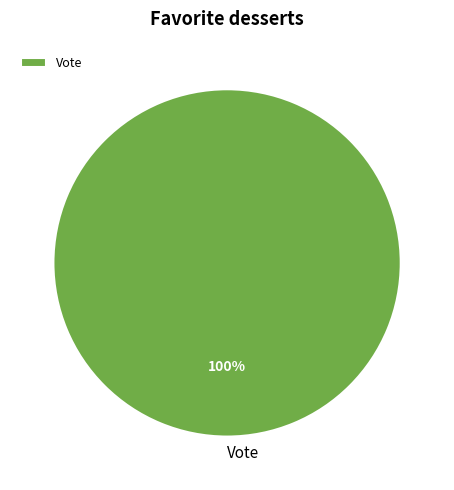

Rank the categories by value from lowest to highest.

Vote